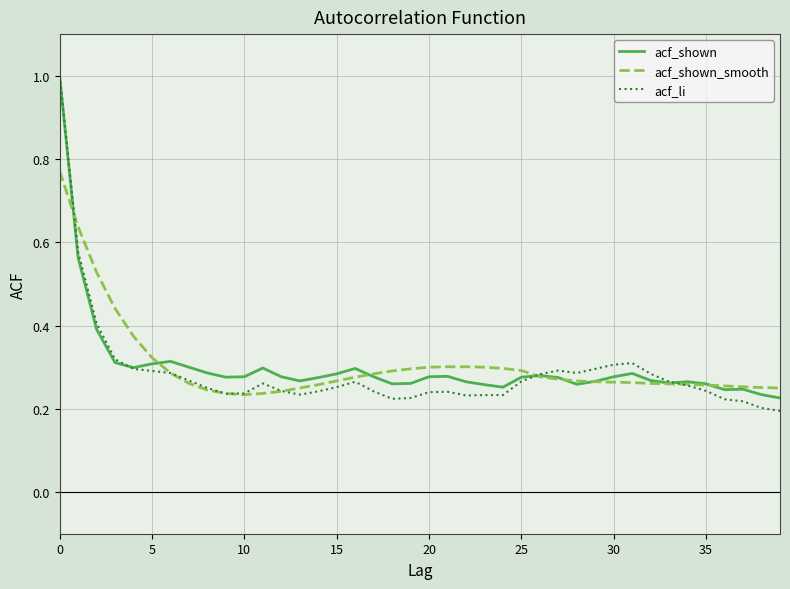

Which series has the largest range (max minus min)?

acf_li